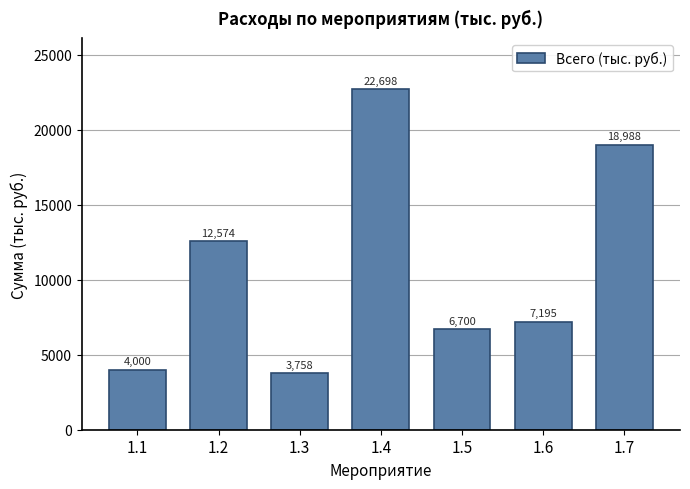

The value at 1.7 is 12827.0. True or false?

False